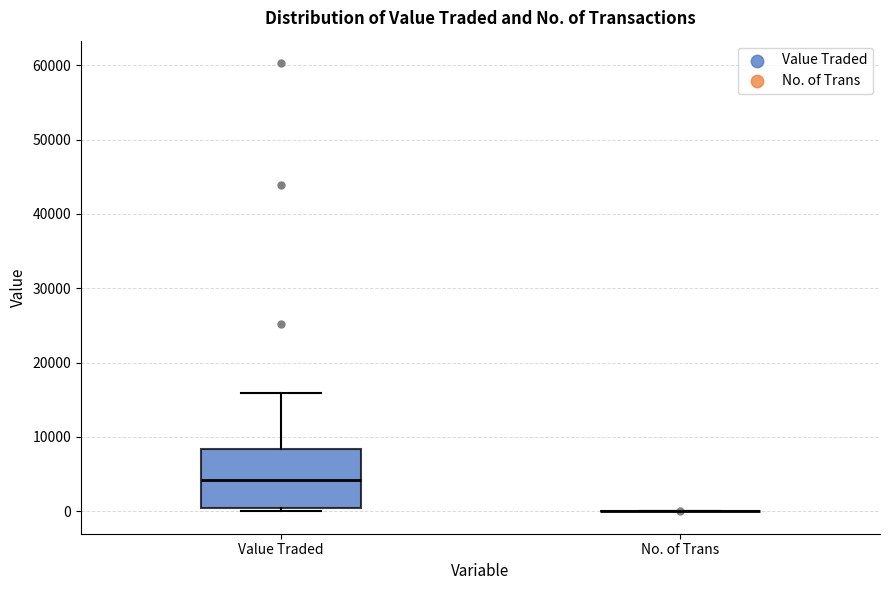

Where is the lower edge of the box for Value Traded on the y-axis? The values are not printed on the chart, so give them approximately, as read against the axis.

0